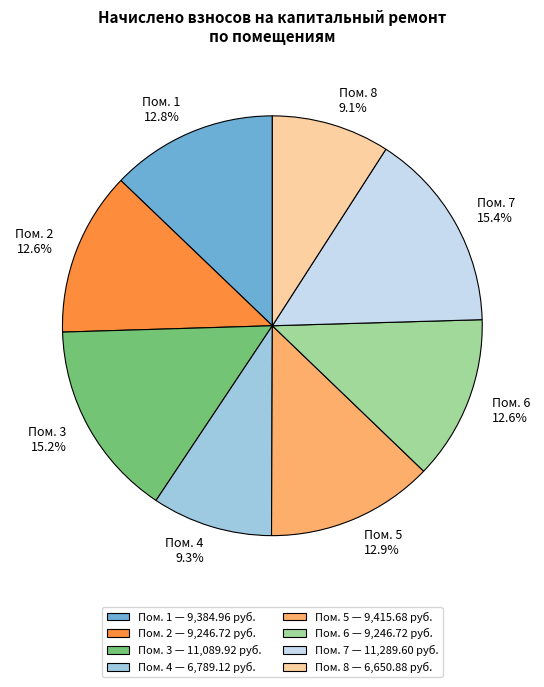

To the nearest percent, what is the difference between the largest and smallest slice percentages?

6%